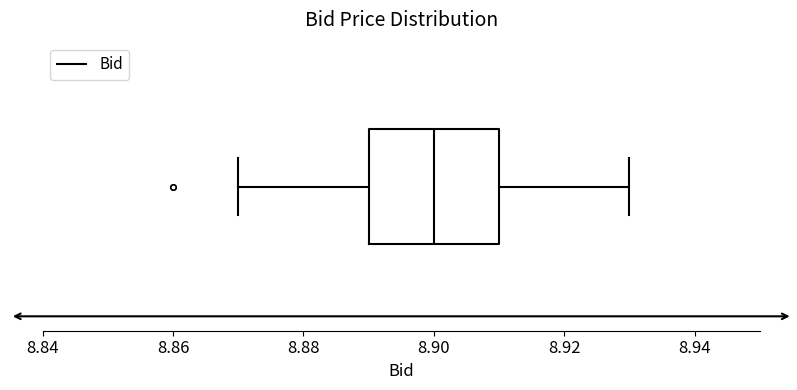

Transcribe this box plot: give where the median line is, the range the box spans, and where the two whiskers end, as read against the x-axis. The values are not printed on the chart, so give them approximately, as read against the axis.

median 8.90, box 8.89 to 8.91, whiskers 8.87 to 8.93